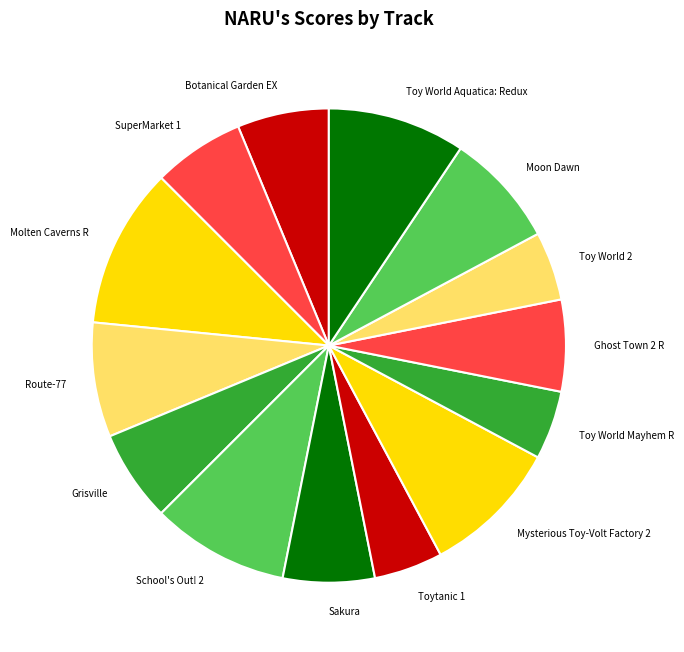

Which category has the biggest portion of the pie?

Molten Caverns R